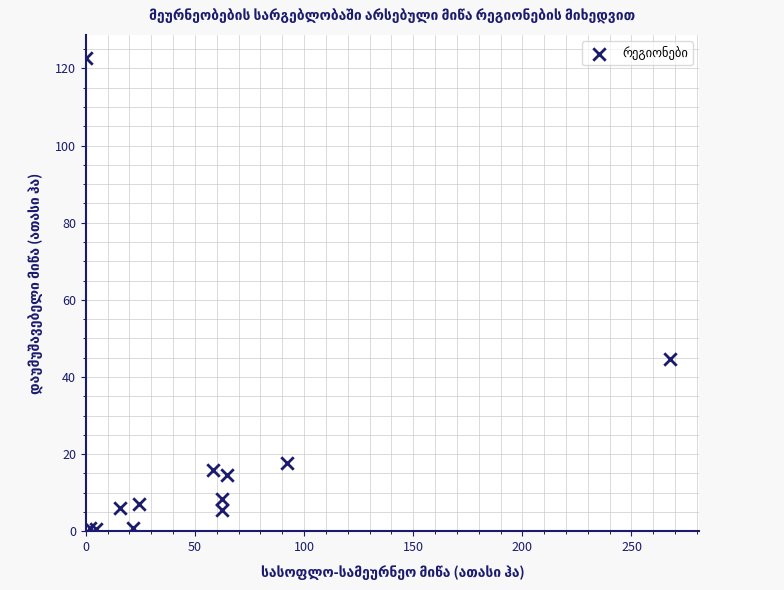

What is the range of Y values (max minus min)?

122.1